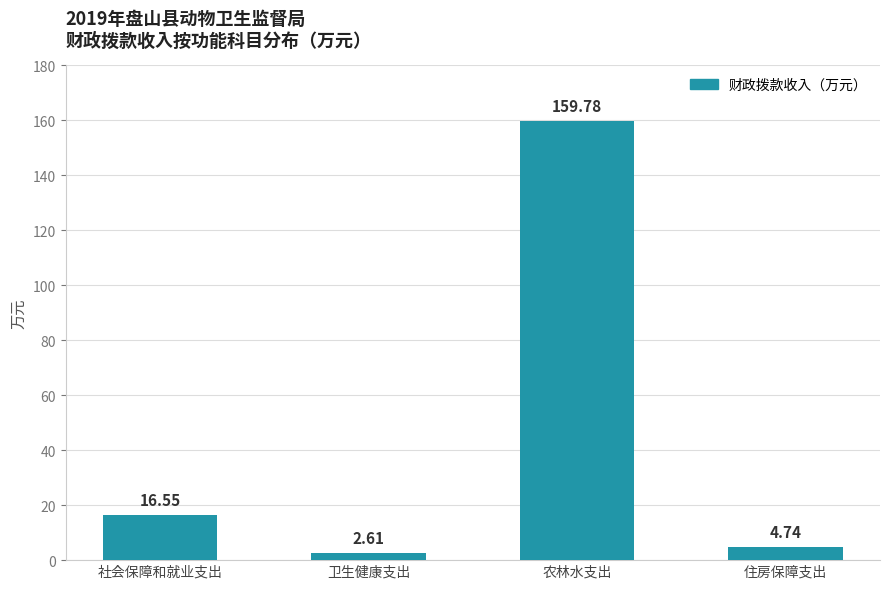

What is the value of the 3rd bar from the left?

159.8